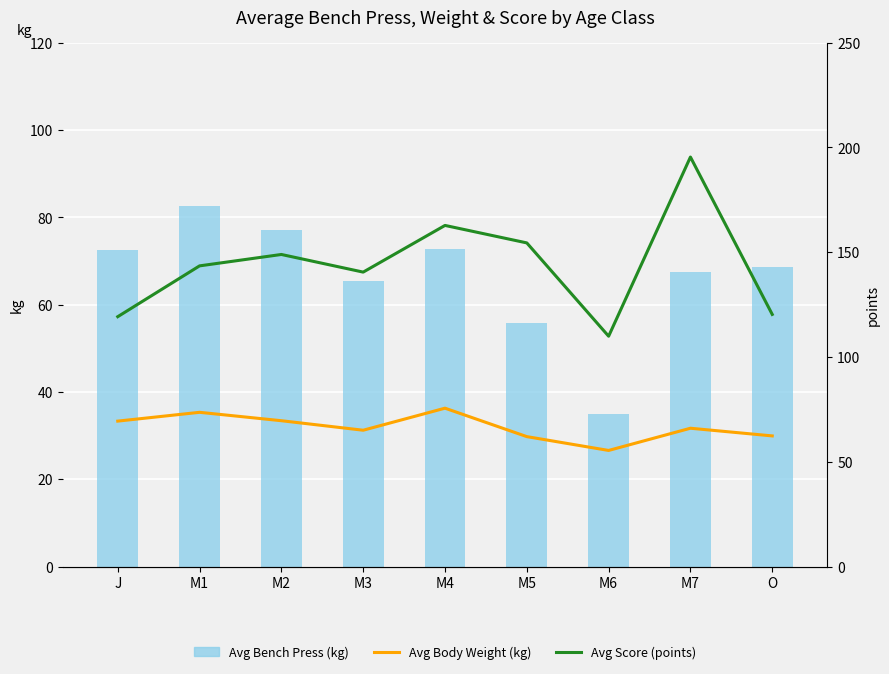

List the series in order of their peak value, highest first.

Avg Score (points), Avg Bench Press (kg), Avg Body Weight (kg)